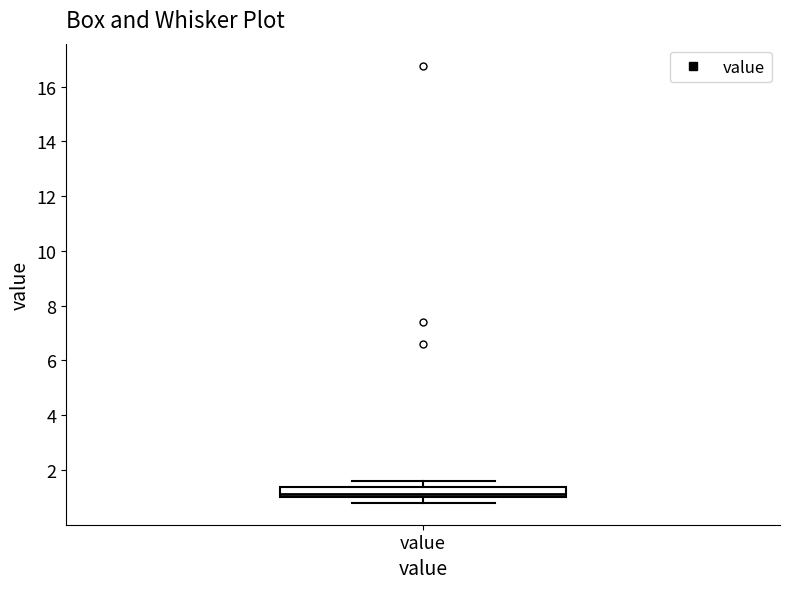

Transcribe this box plot: give where the median line is, the range the box spans, and where the two whiskers end, as read against the y-axis. The values are not printed on the chart, so give them approximately, as read against the axis.

median 1.2, box 1.0 to 1.4, whiskers 0.8 to 1.6